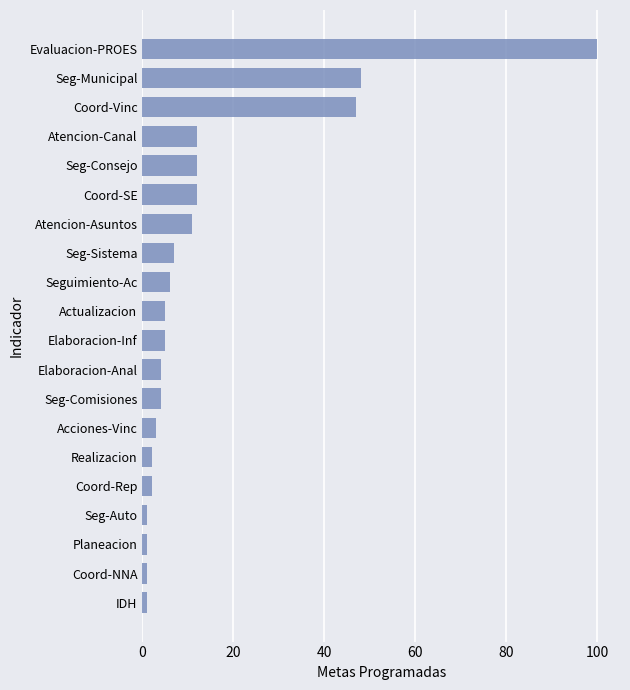

What is the greatest value displayed?

100